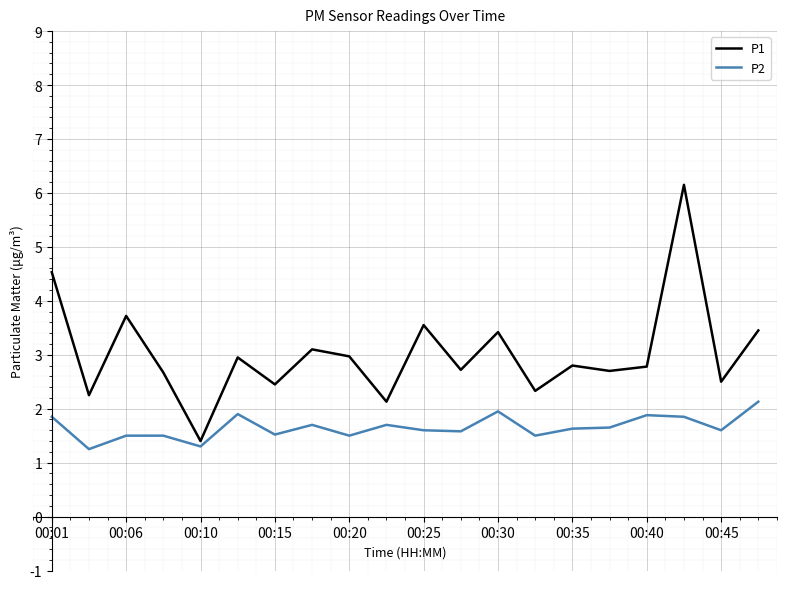

List the series in order of their overall mean, highest first.

P1, P2